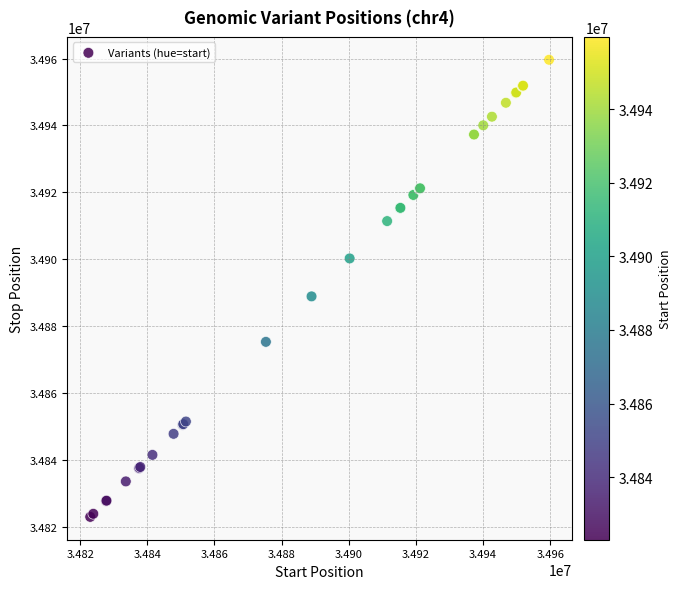

What Y value in the scatter plot is closest to 34891320?

34888908